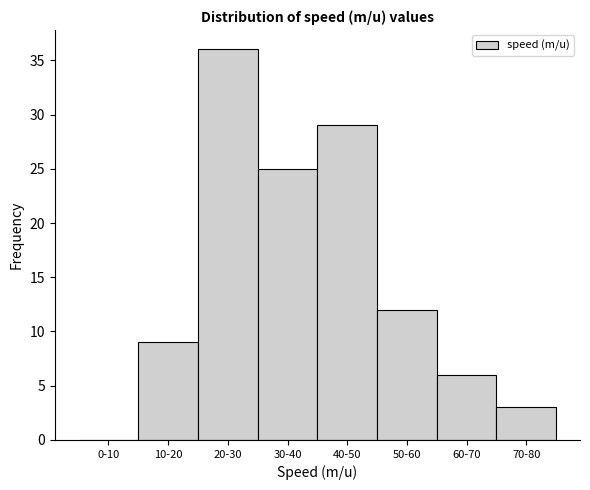

Reading right to left, extract all data points from this chart.

70-80=3	60-70=6	50-60=12	40-50=29	30-40=25	20-30=36	10-20=9	0-10=0